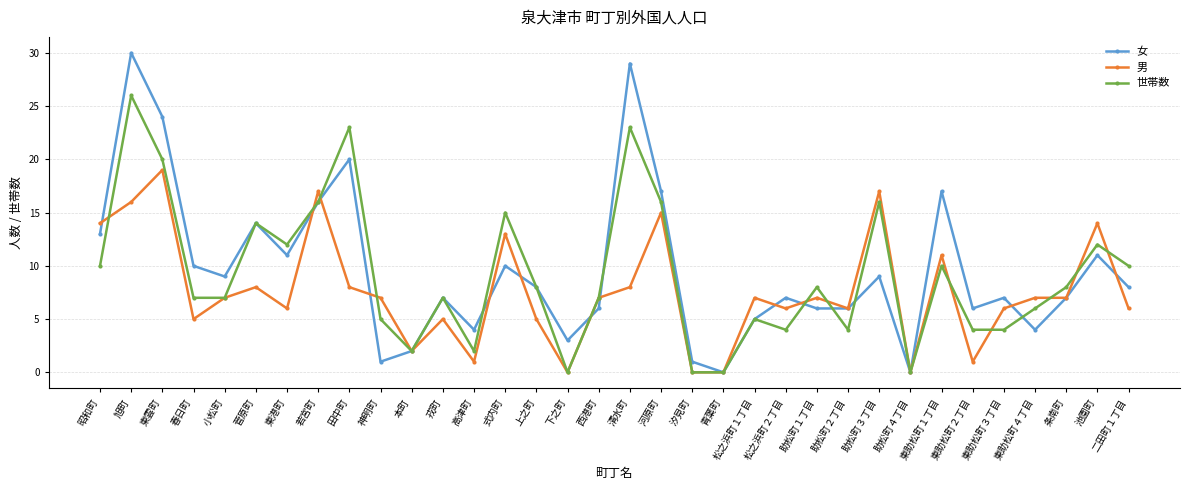

The 女 series shows 0 at 青葉町. True or false?

True